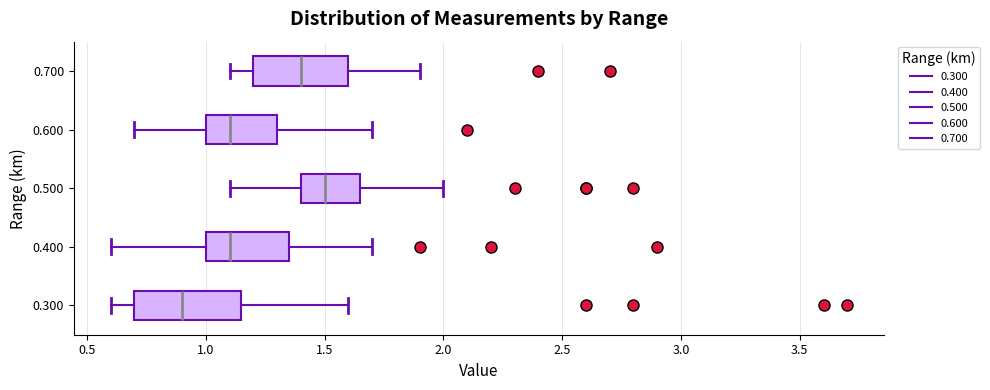

Which box's median line is the furthest to the left?

0.300